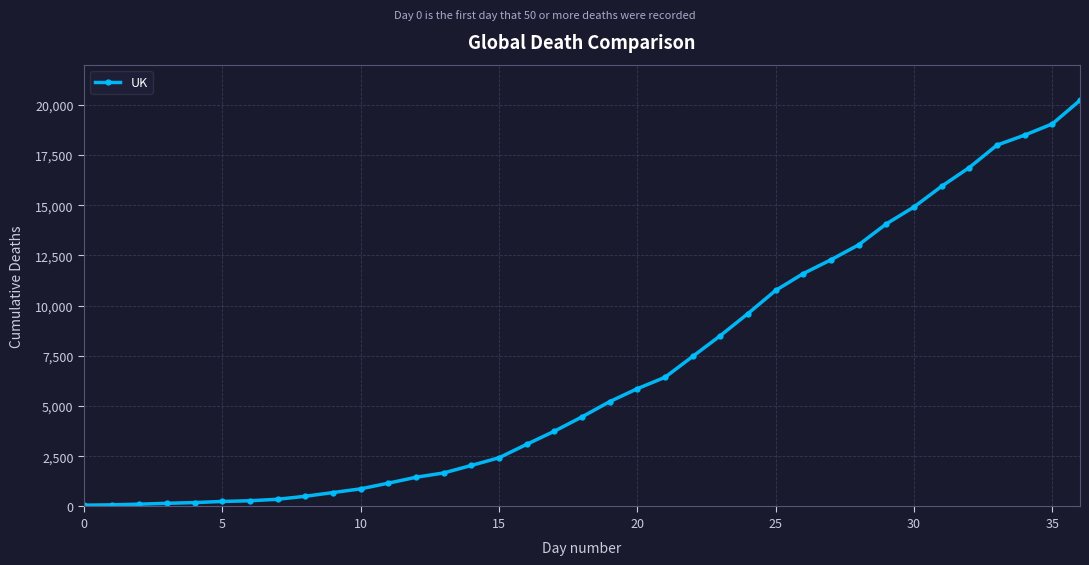

What is the greatest value displayed?

20223